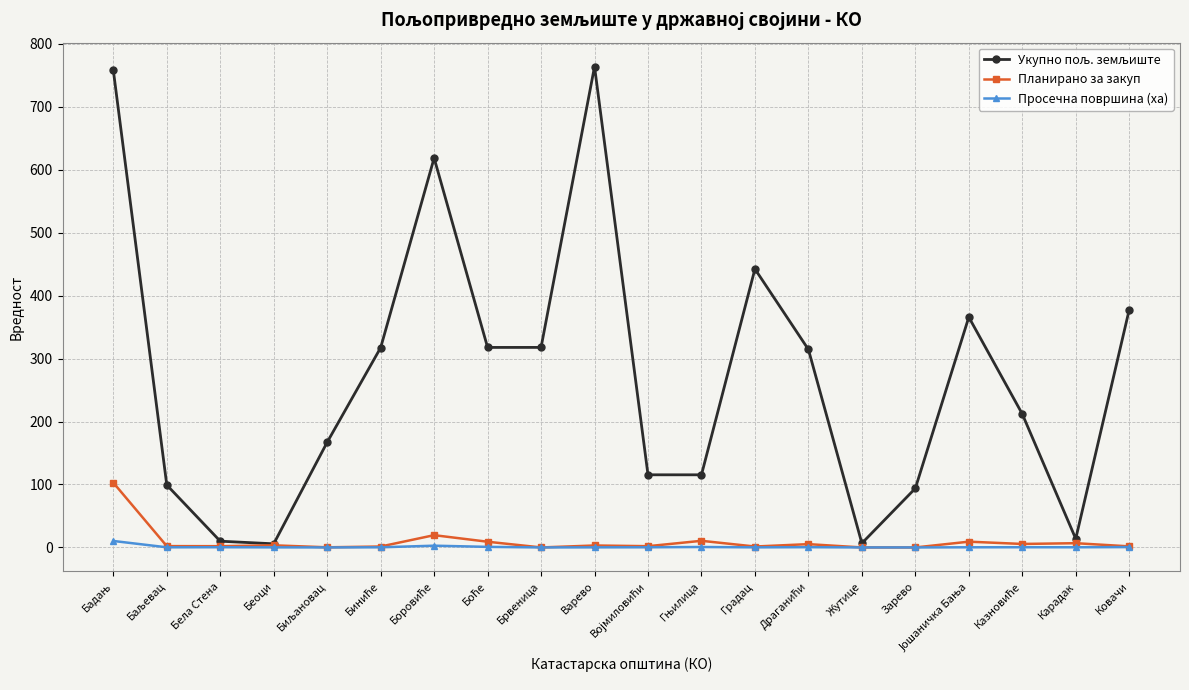

What is the maximum value shown in the chart?

763.7